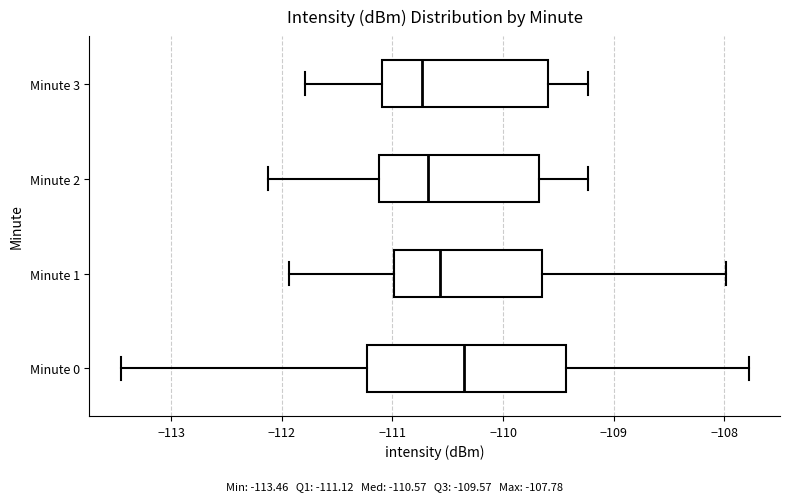

Reading bottom to top, read every box against the x-axis: the position of its median line, the range the box covers, and the ends of its whiskers. The values are not printed on the chart, so give them approximately, as read against the axis.

Minute 0: median -110.4, box -111.2 to -109.4, whiskers -113.5 to -107.8
Minute 1: median -110.6, box -111.0 to -109.6, whiskers -111.9 to -108.0
Minute 2: median -110.7, box -111.1 to -109.7, whiskers -112.1 to -109.2
Minute 3: median -110.7, box -111.1 to -109.6, whiskers -111.8 to -109.2